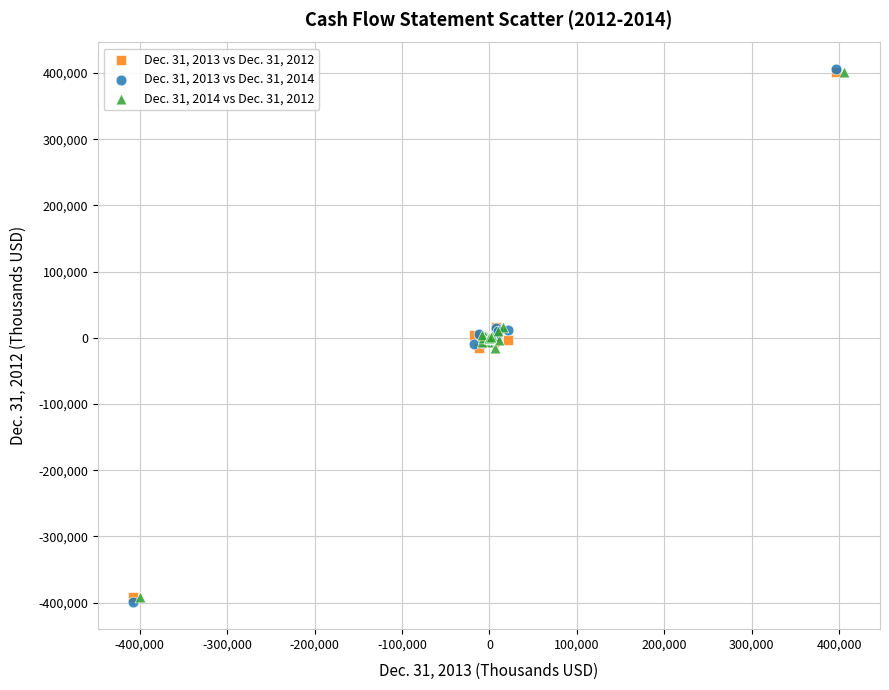

What are all the series names shown in the legend?

Dec. 31, 2013 vs Dec. 31, 2012, Dec. 31, 2013 vs Dec. 31, 2014, Dec. 31, 2014 vs Dec. 31, 2012